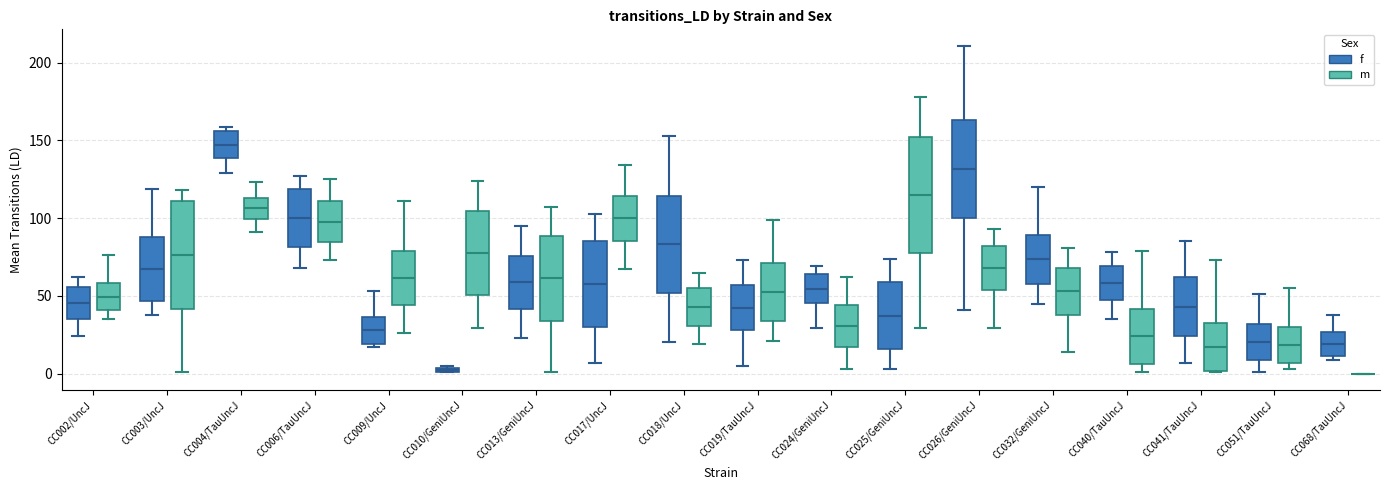

Where does the upper whisker of the box for CC018/UncJ (m) end on the y-axis? The values are not printed on the chart, so give them approximately, as read against the axis.

65